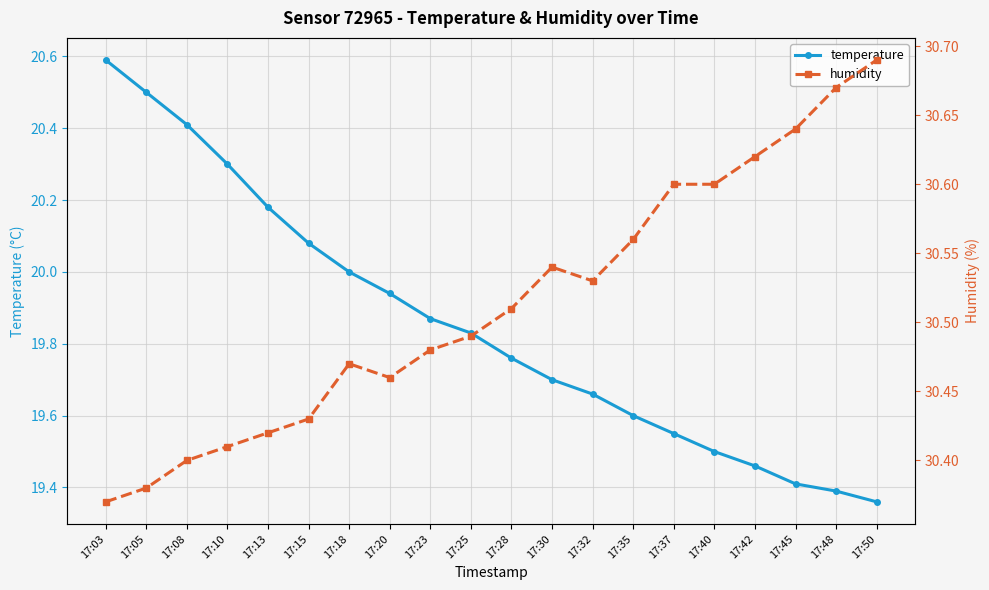

True or false: temperature has more than 1 points higher than both neighbors.

False